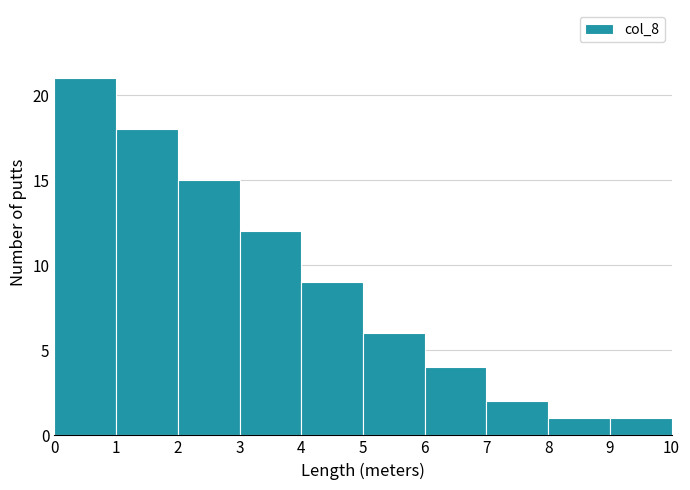

Reading left to right, transcribe this chart: for each bar, give the range it covers on the x-axis and its height. The values are not printed on the chart, so give them approximately, as read against the axis.

0 to 1: 21
1 to 2: 18
2 to 3: 15
3 to 4: 12
4 to 5: 9
5 to 6: 6
6 to 7: 4
7 to 8: 2
8 to 9: 1
9 to 10: 1